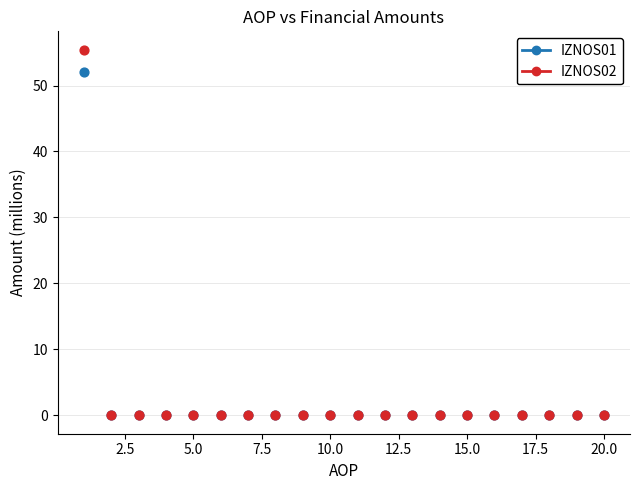

Across all series, what Y value is closest to 27?

52.1